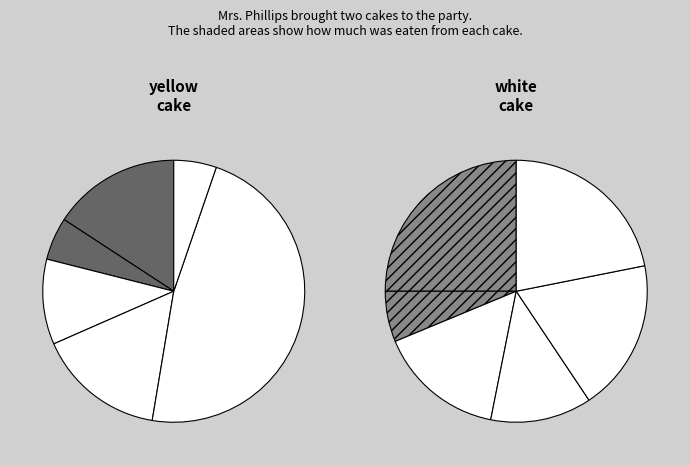

Count the number of slices in the pie.

12